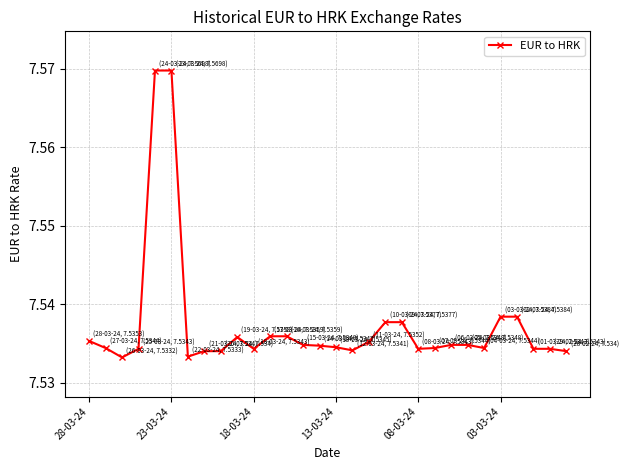

What is the sum of all values?

226.1